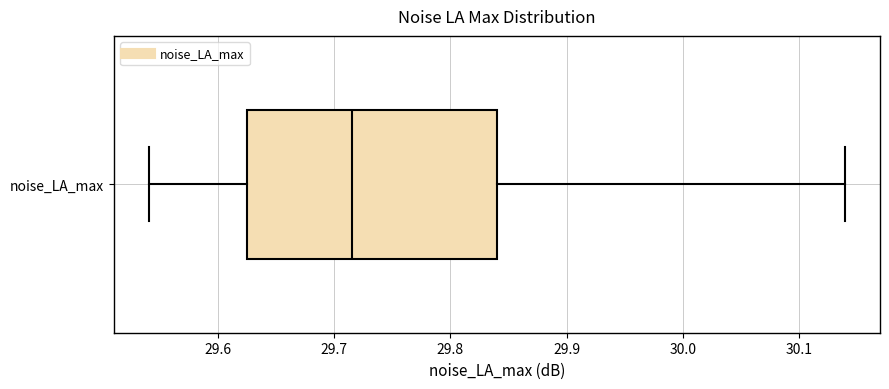

Transcribe this box plot: give where the median line is, the range the box spans, and where the two whiskers end, as read against the x-axis. The values are not printed on the chart, so give them approximately, as read against the axis.

median 29.72, box 29.63 to 29.84, whiskers 29.54 to 30.14